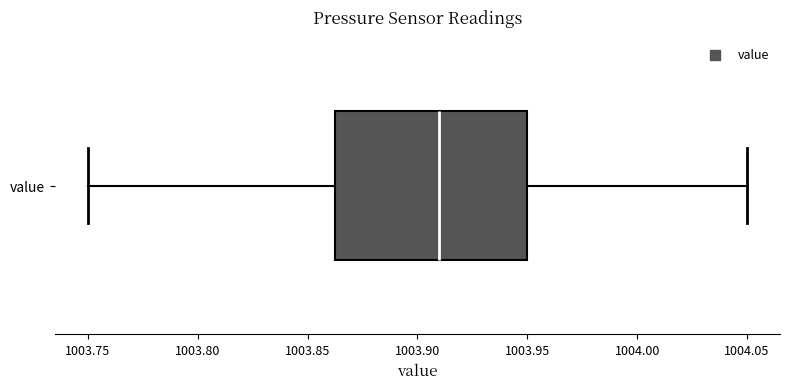

Where does the right whisker of the box for value end on the x-axis? The values are not printed on the chart, so give them approximately, as read against the axis.

1004.050